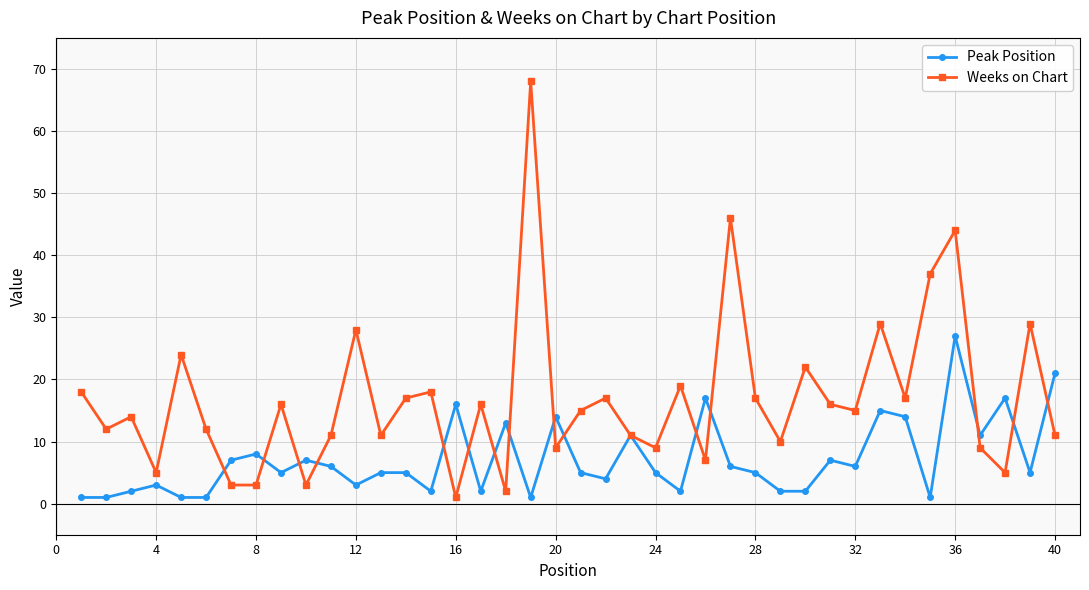

Which series has the largest total across all categories?

Weeks on Chart